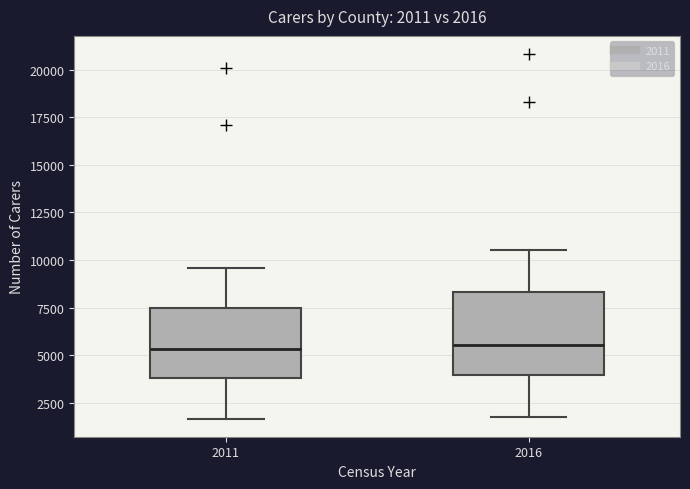

Which box is the tallest, from its lower edge to its upper edge?

2016